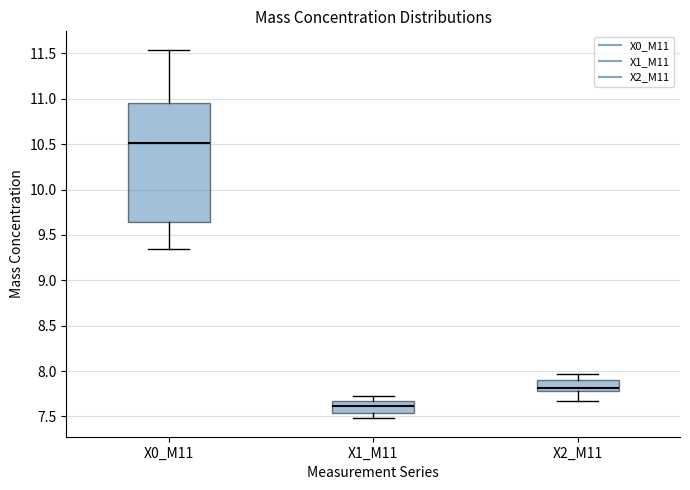

Where is the upper edge of the box for X0_M11 on the y-axis? The values are not printed on the chart, so give them approximately, as read against the axis.

10.95